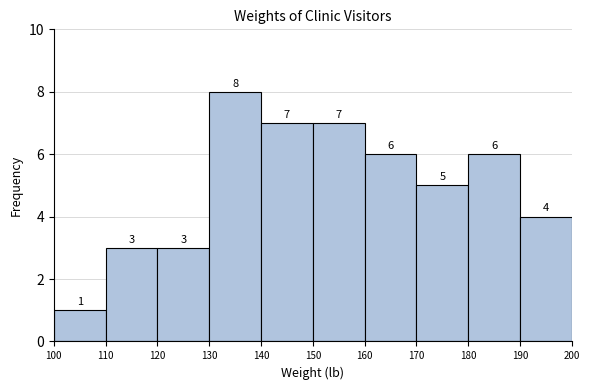

What is the height of the bar covering 180 to 190 on the x-axis?

6